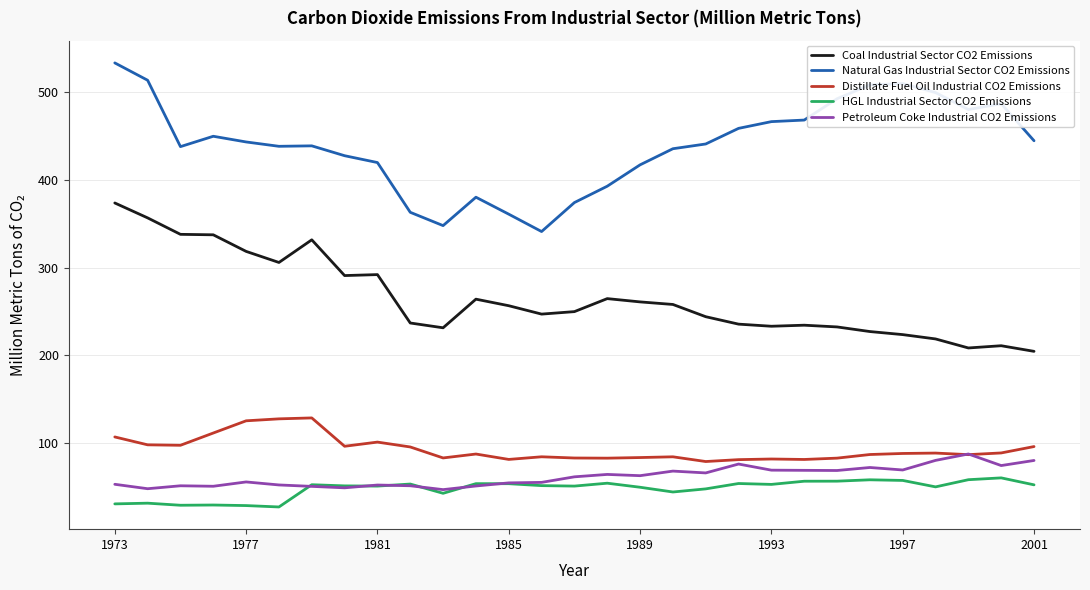

Which series has the largest range (max minus min)?

Natural Gas Industrial Sector CO2 Emissions